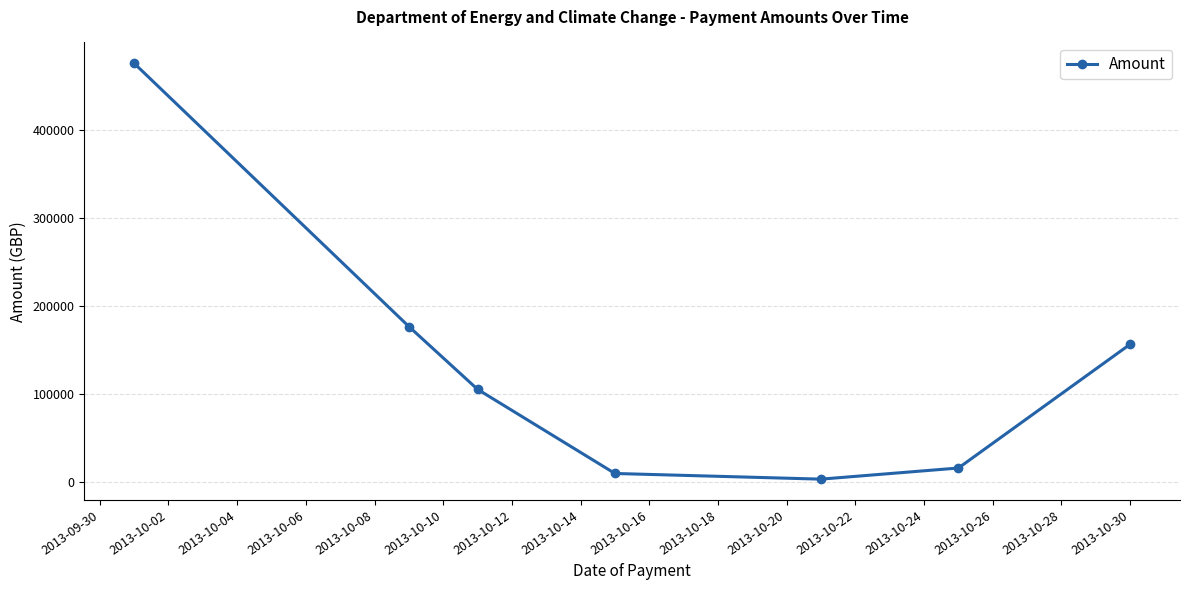

How many data points are above 105212?

4